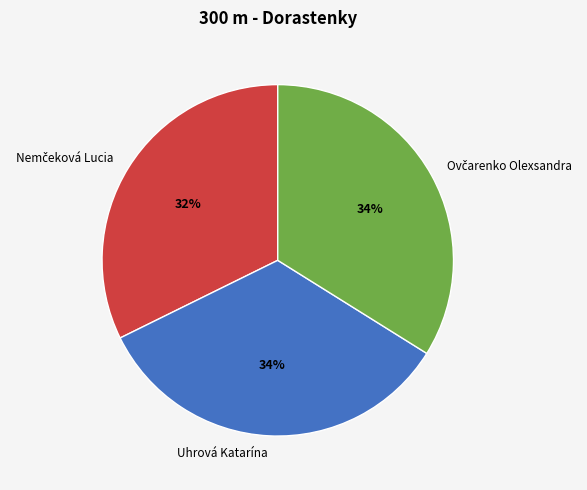

True or false: Uhrová Katarína accounts for 42% of the total.

False